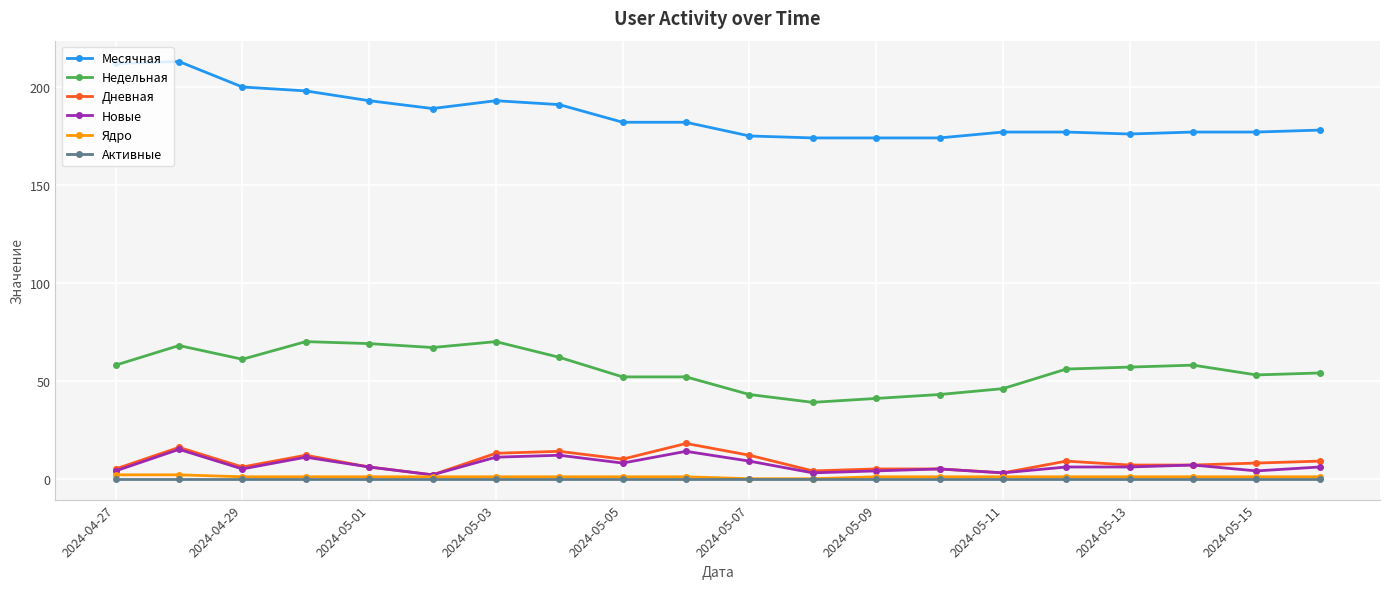

What is the sum of all Недельная values?

1119